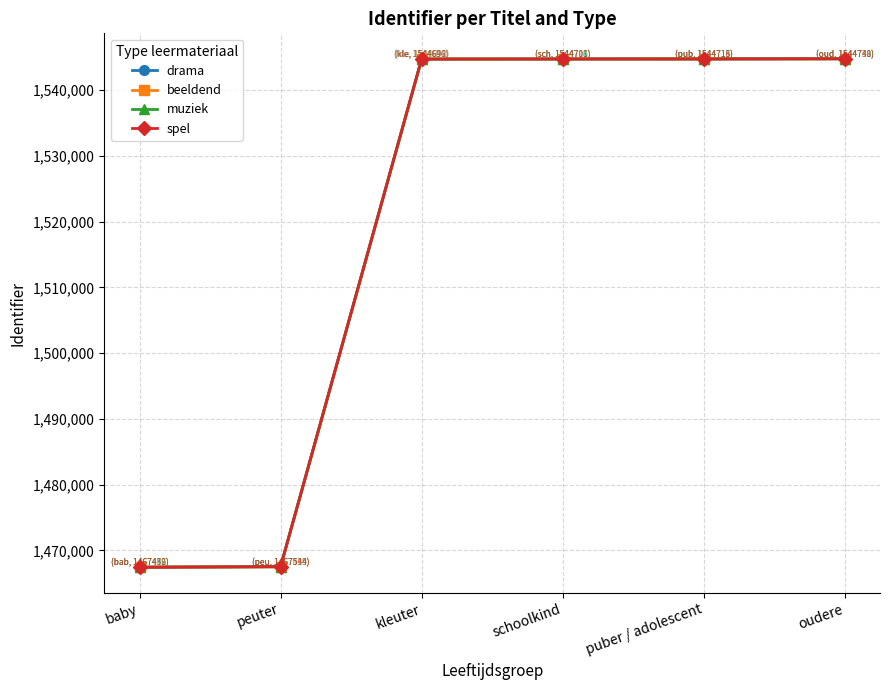

What is the label of the 1st point from the right?

oudere